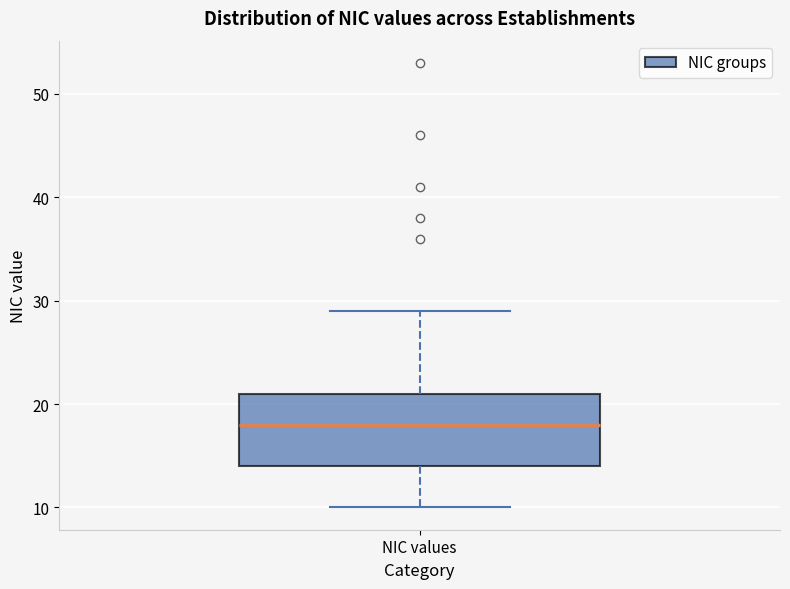

Where does the upper whisker of the box for NIC values end on the y-axis? The values are not printed on the chart, so give them approximately, as read against the axis.

29